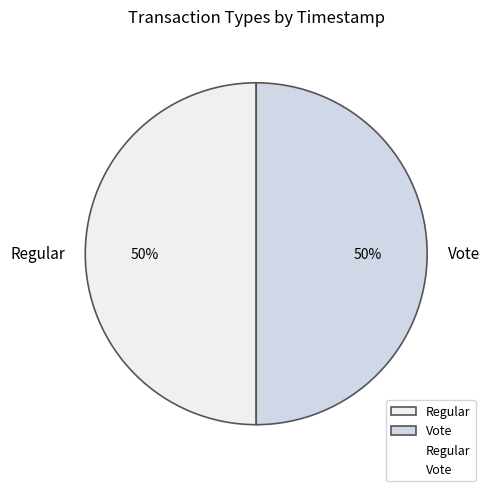

To the nearest percent, what portion does Vote represent?

50%